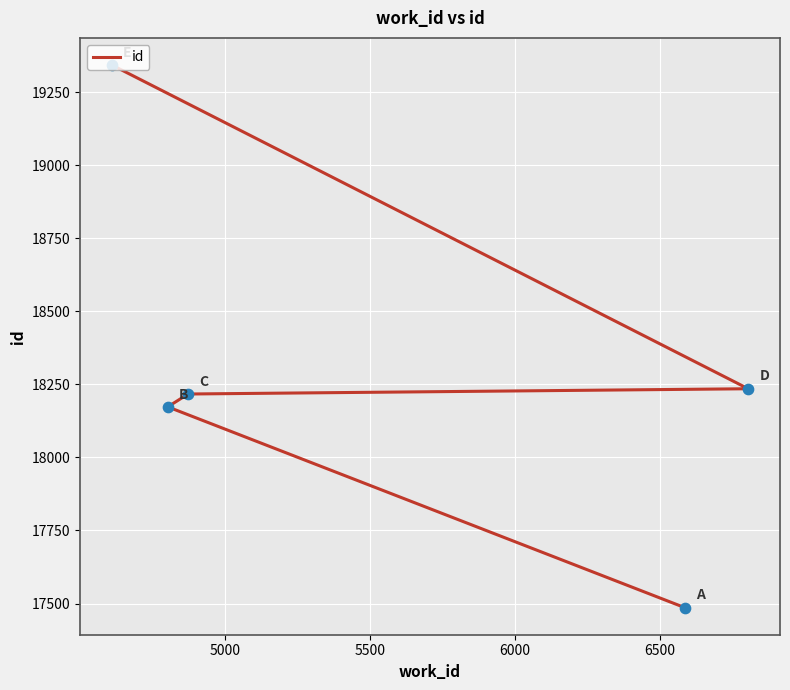

Approximately how many times larger is the value at 6000 compared to 6500?

0.9